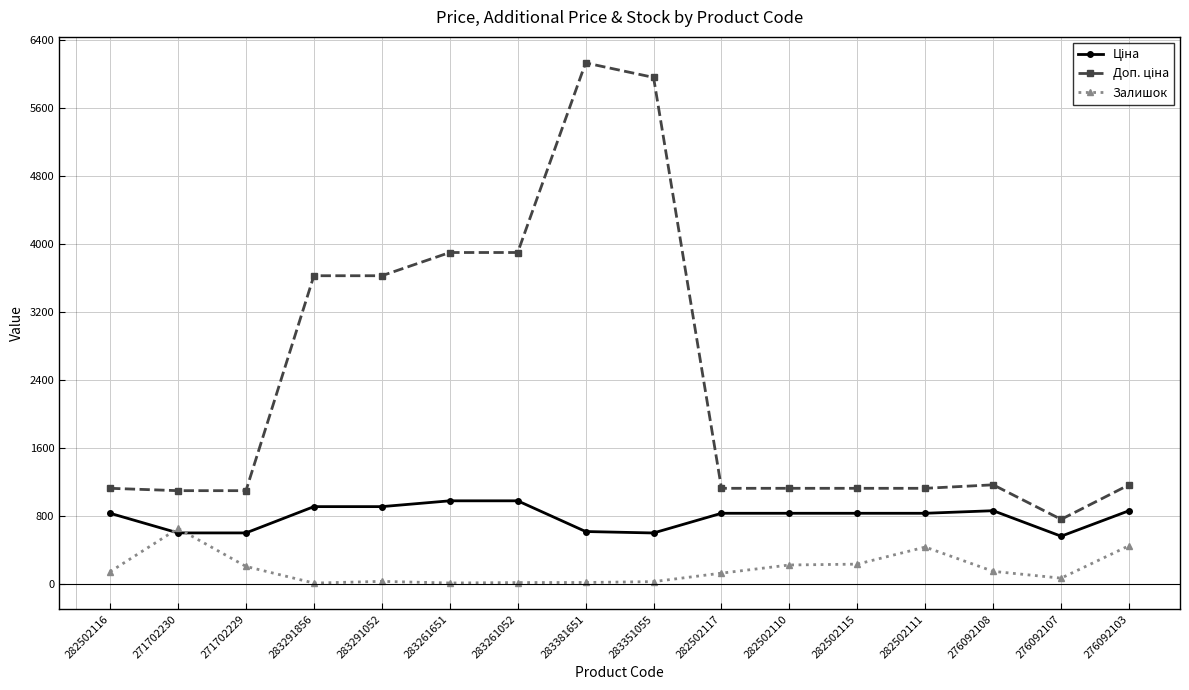

True or false: Залишок has a value of 229.0 at 282502115.

True